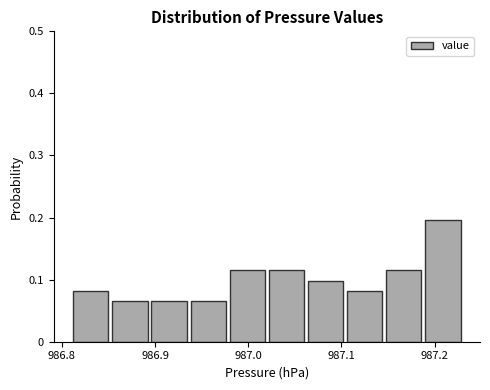

Over which range of the x-axis is the bar tallest?

987.188 to 987.230